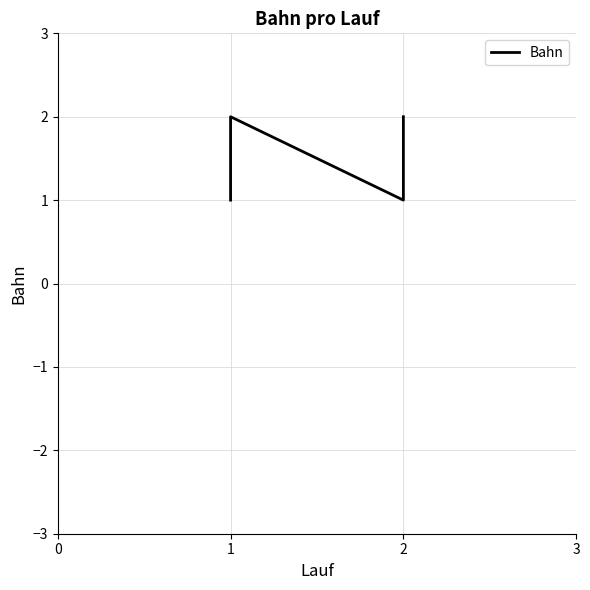

Count the values in the range 1 to 2.

4